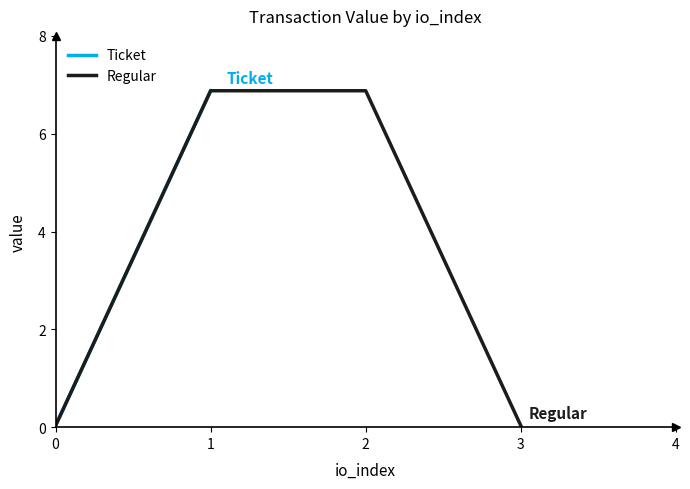

Rank the categories by value from lowest to highest.

0, 3, 1, 2